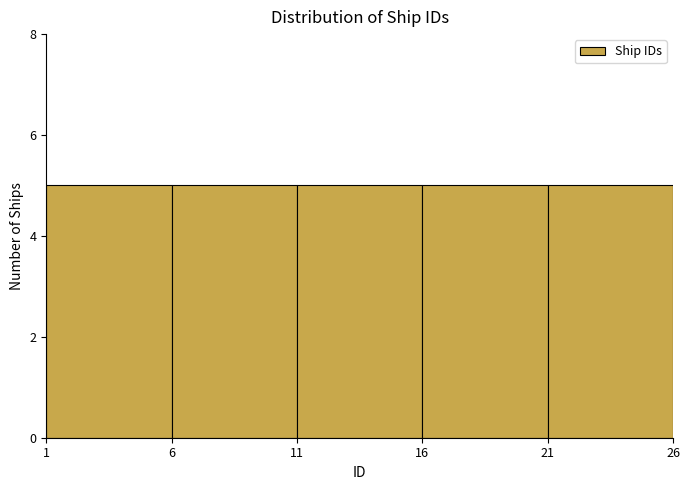

Reading left to right, transcribe this chart: for each bar, give the range it covers on the x-axis and its height. The values are not printed on the chart, so give them approximately, as read against the axis.

1 to 6: 5
6 to 11: 5
11 to 16: 5
16 to 21: 5
21 to 26: 5